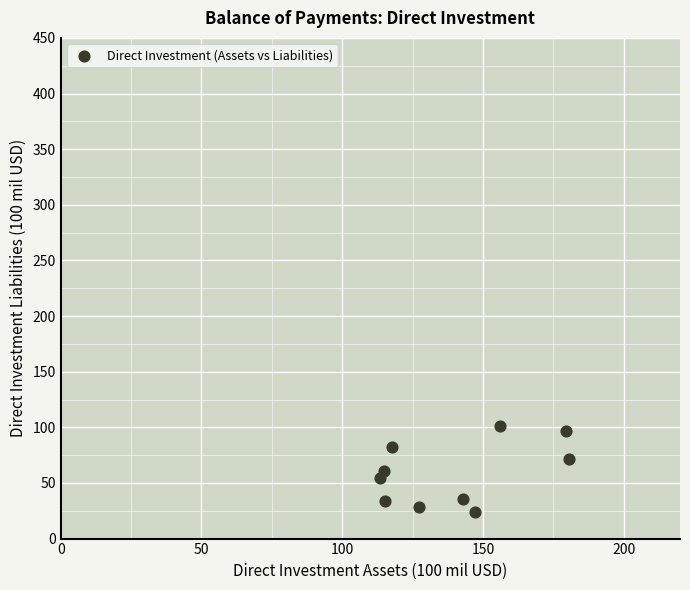

What is the range of X values (max minus min)?

67.2